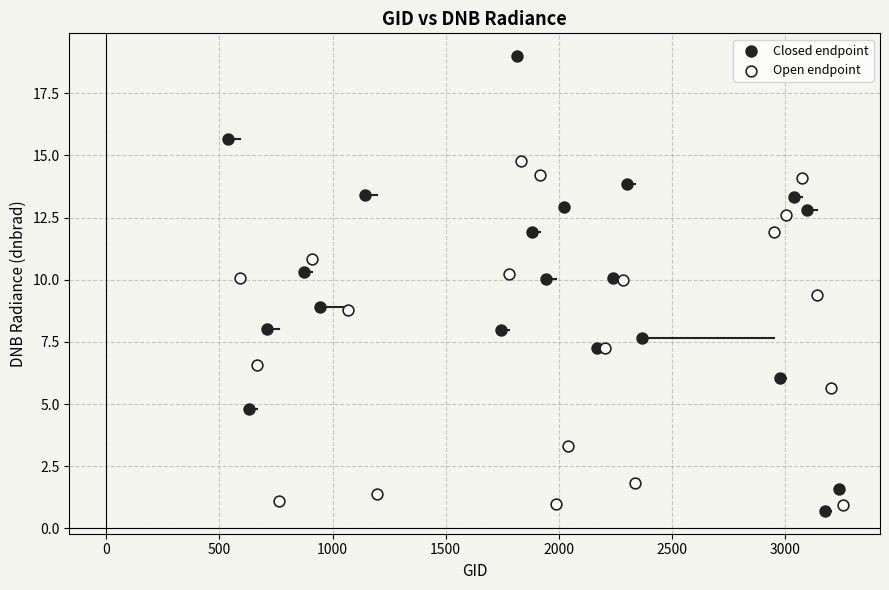

Which series has the widest spread of Y values?

Closed endpoint